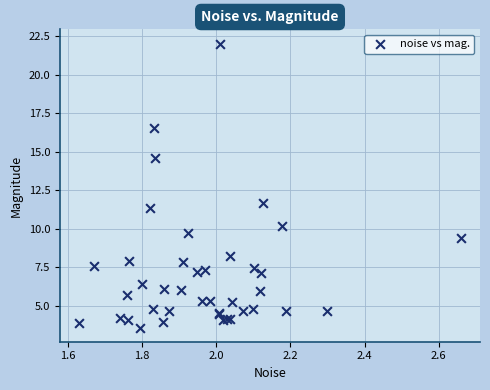

What Y value in the scatter plot is closest to 12?

11.7